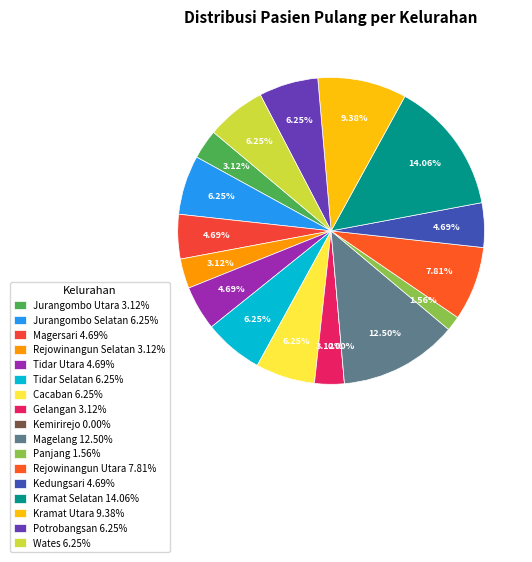

Do Kedungsari and Kramat Utara together represent more than half of the pie?

No